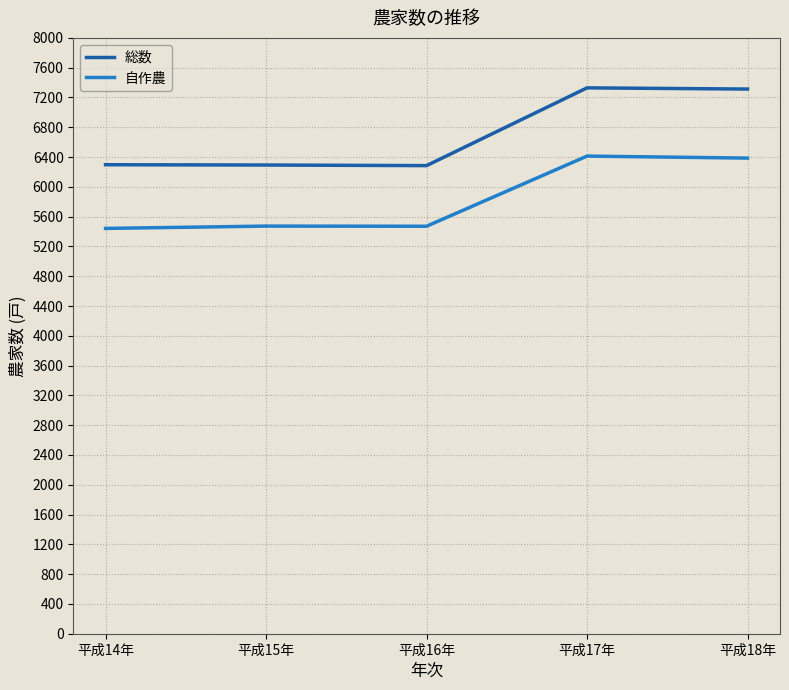

What is the difference between the highest and lowest values at 平成18年?

927